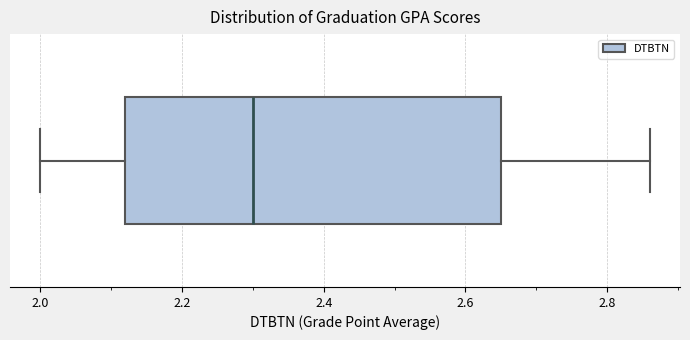

Transcribe this box plot: give where the median line is, the range the box spans, and where the two whiskers end, as read against the x-axis. The values are not printed on the chart, so give them approximately, as read against the axis.

median 2.30, box 2.12 to 2.66, whiskers 2.00 to 2.86